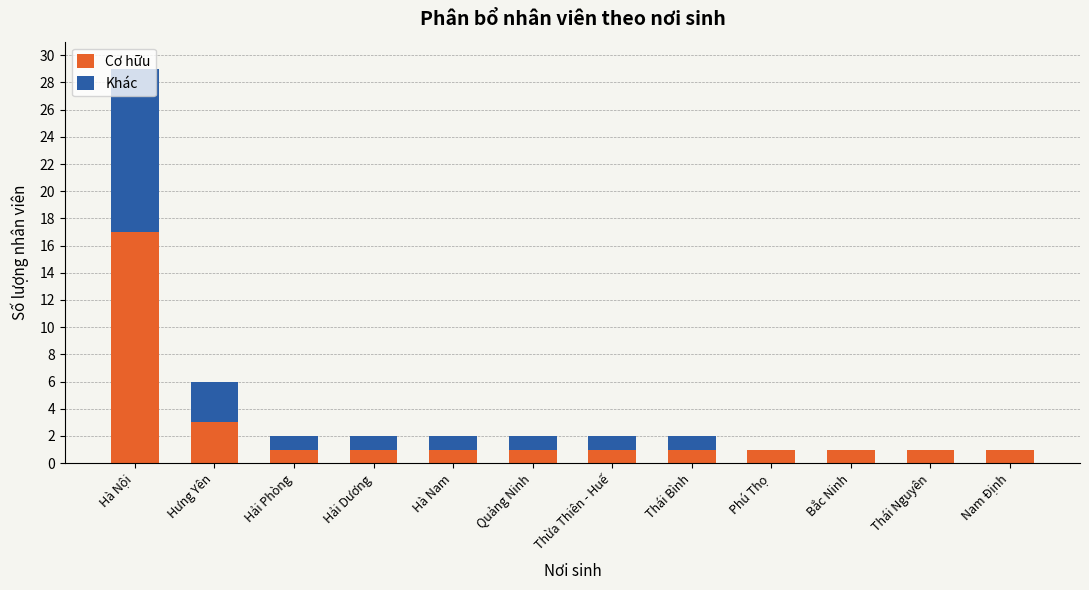

What are all the series names shown in the legend?

Cơ hữu, Khác